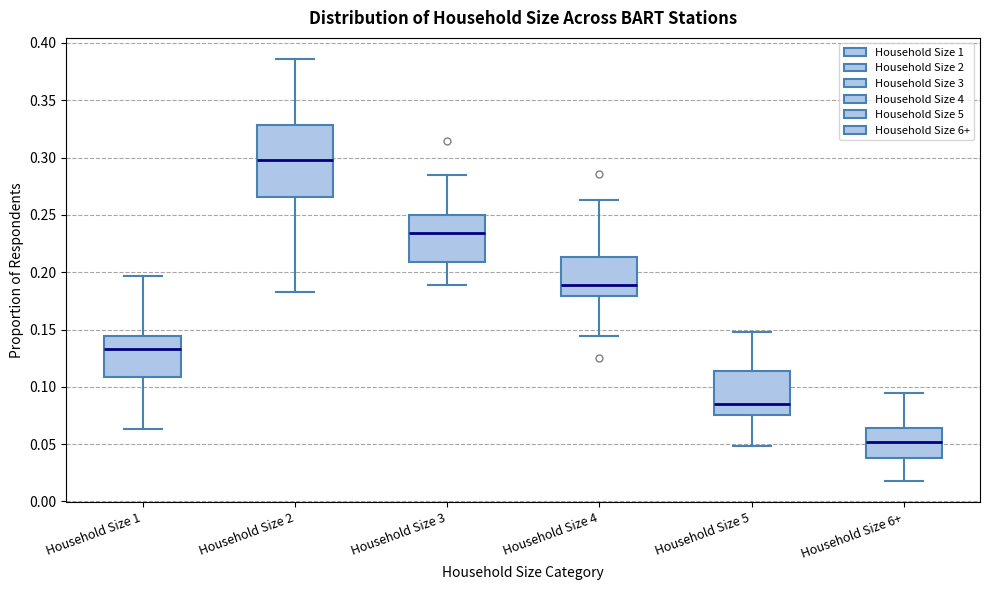

Which box's median line is the highest?

Household Size 2